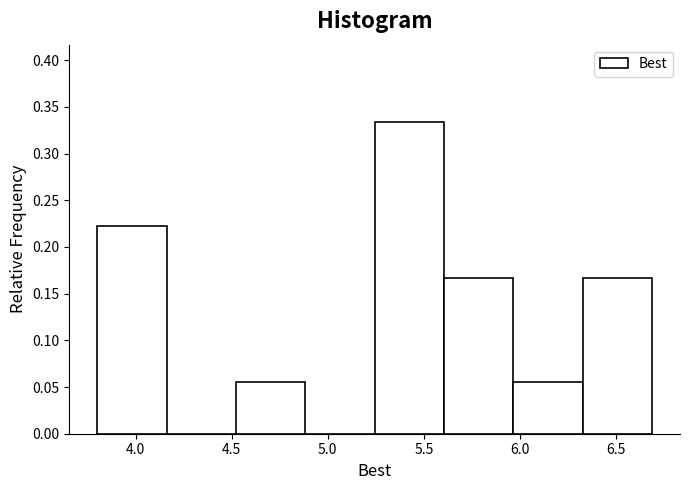

What is the height of the bar covering 5.25 to 5.60 on the x-axis? Neither the bar edges nor the heights are printed on the chart, so give them approximately, as read against the axes.

0.335